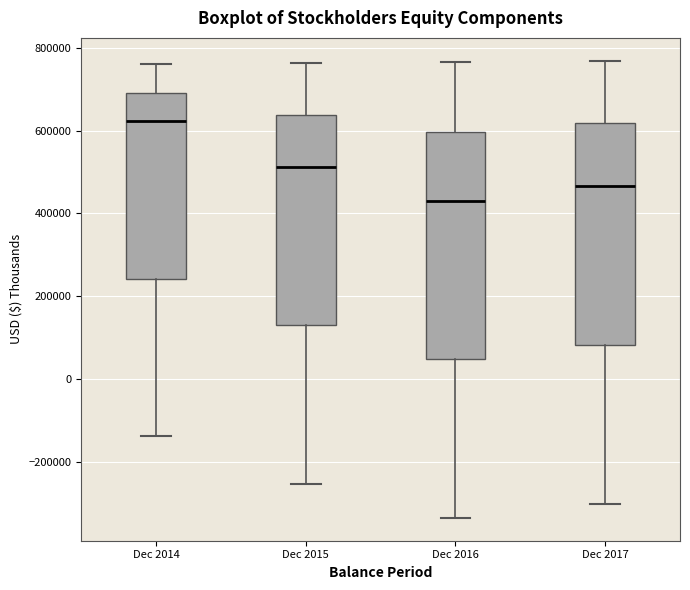

Reading left to right, read every box against the y-axis: the position of its median line, the range the box covers, and the ends of its whiskers. The values are not printed on the chart, so give them approximately, as read against the axis.

Dec 2014: median 620000, box 240000 to 700000, whiskers -140000 to 760000
Dec 2015: median 520000, box 120000 to 640000, whiskers -260000 to 760000
Dec 2016: median 440000, box 40000 to 600000, whiskers -340000 to 760000
Dec 2017: median 460000, box 80000 to 620000, whiskers -300000 to 760000